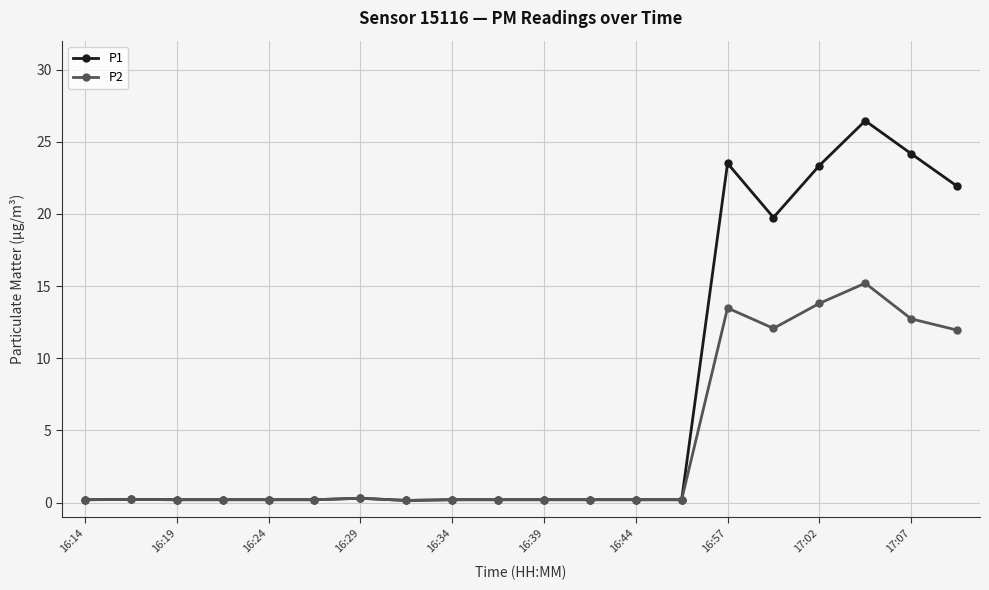

Rank the series by their maximum value, from lowest to highest.

P2, P1